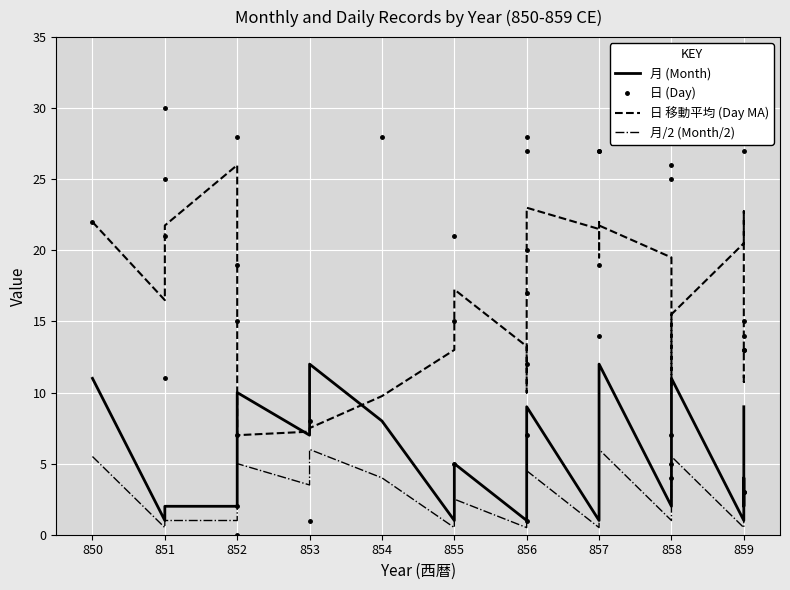

The value of 日 (Day) at 859 is 23.2. True or false?

False